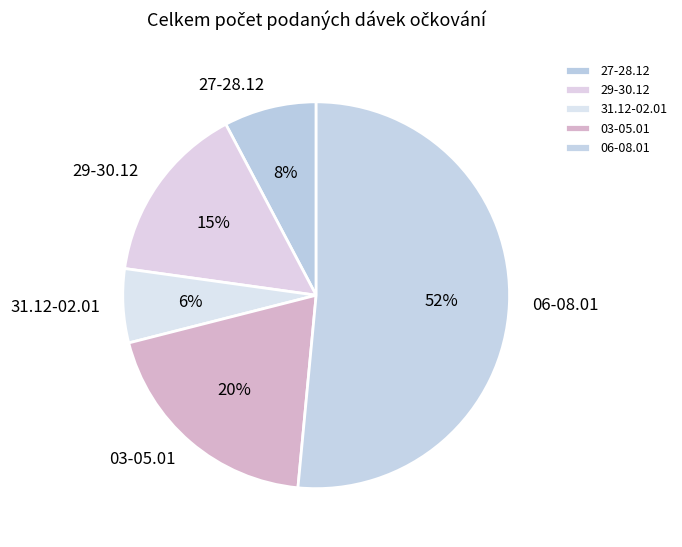

Do 29-30.12 and 27-28.12 together represent more than half of the pie?

No